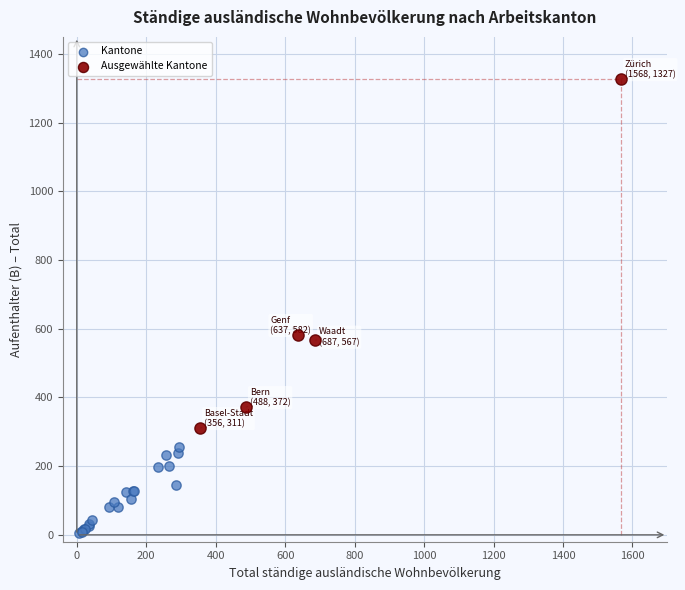

Which series reaches the minimum Y coordinate?

Kantone